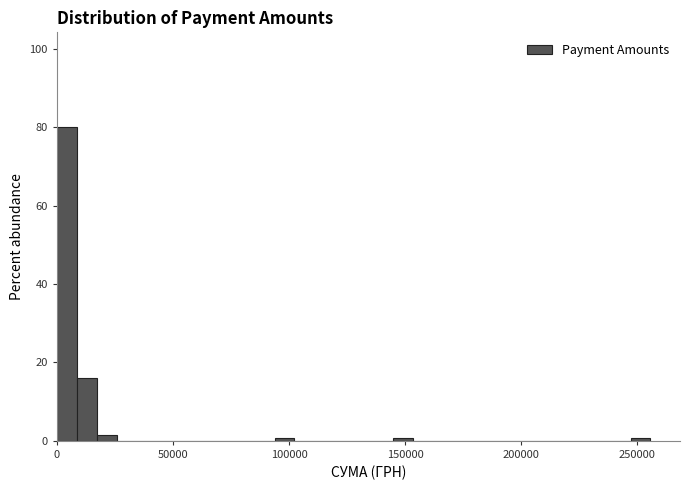

Around what value on the x-axis is the tallest bar? Give the approximate position of its centre, as read against the axis.

5000